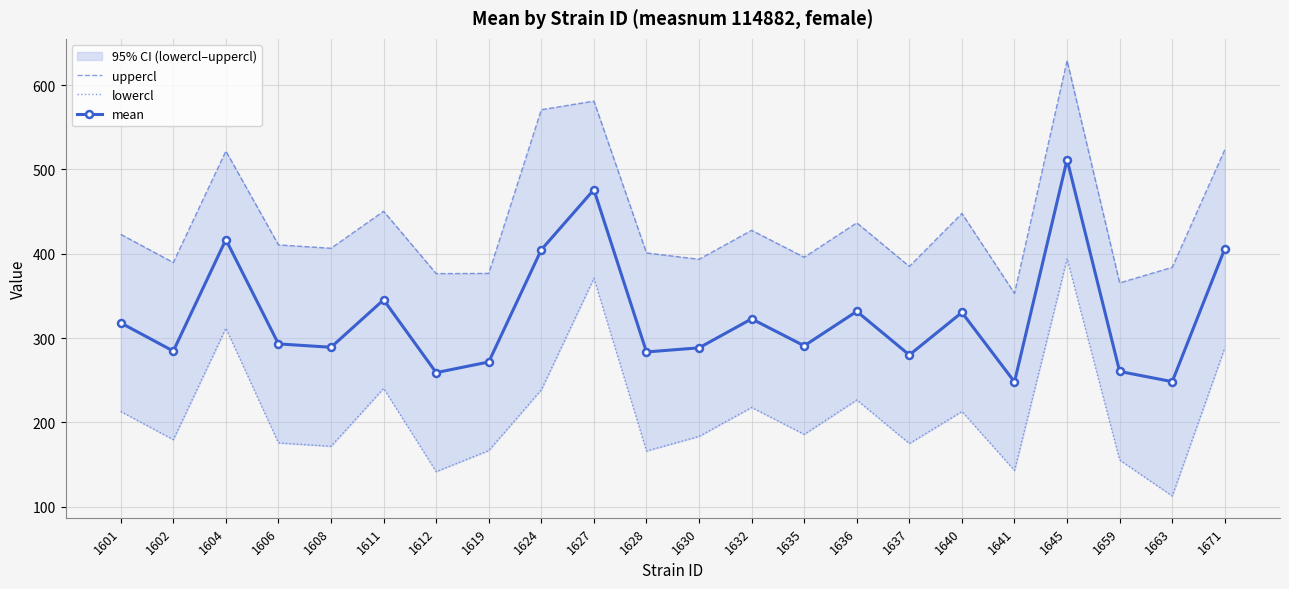

Where is lowercl nearest to the value 253?

1611